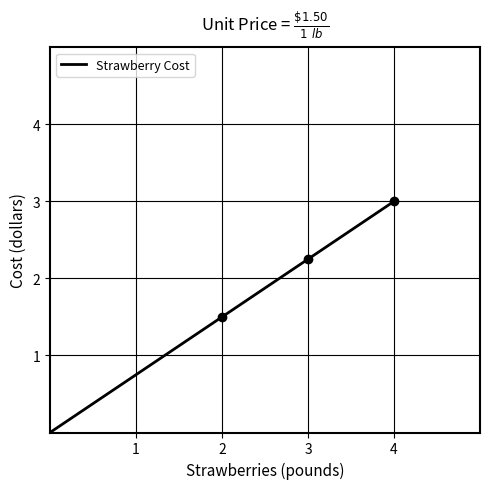

What is the greatest value displayed?

3.0